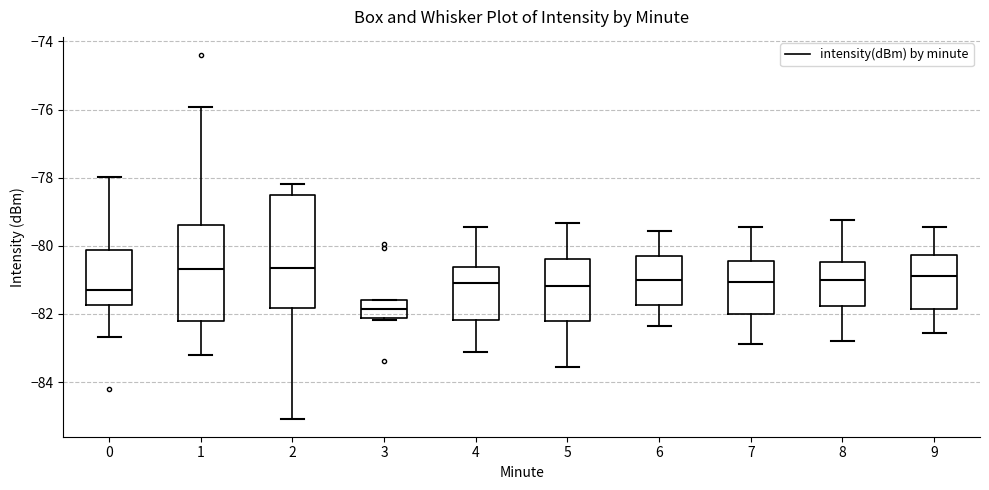

Which box is the tallest, from its lower edge to its upper edge?

2